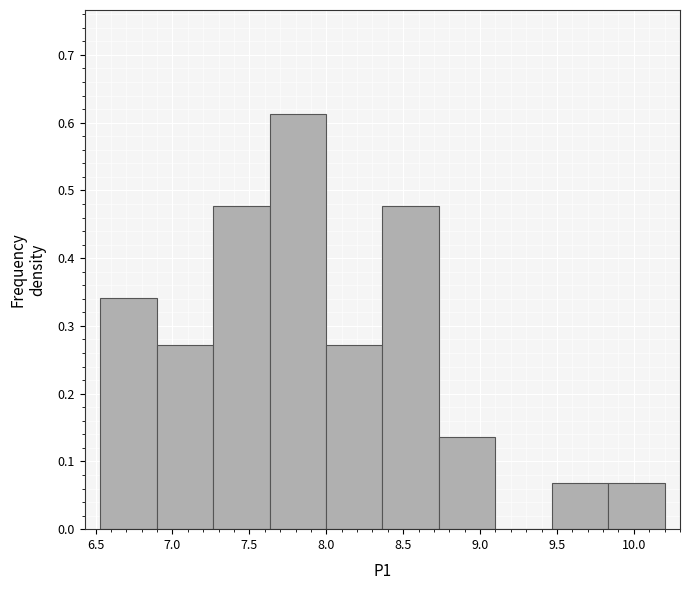

Over which range of the x-axis is the bar tallest?

7.65 to 8.00